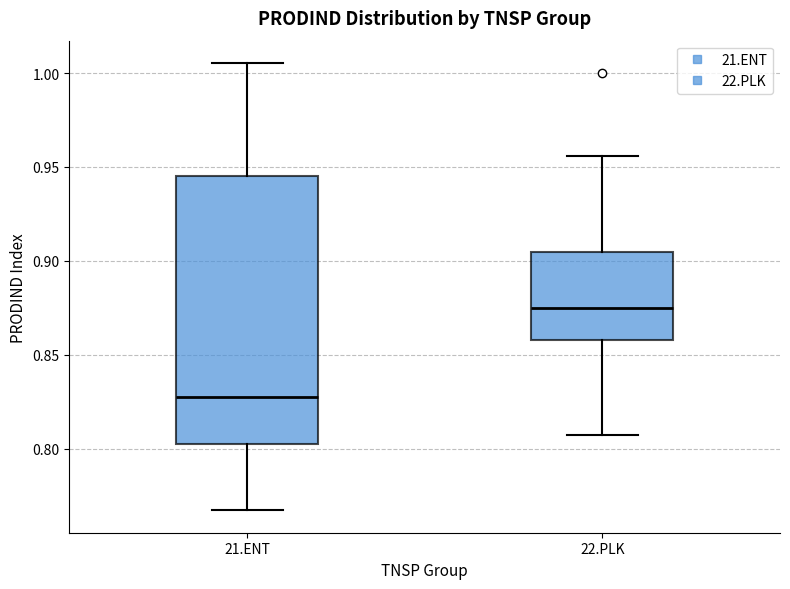

Where does the median line of the box for 21.ENT sit on the y-axis? The values are not printed on the chart, so give them approximately, as read against the axis.

0.825